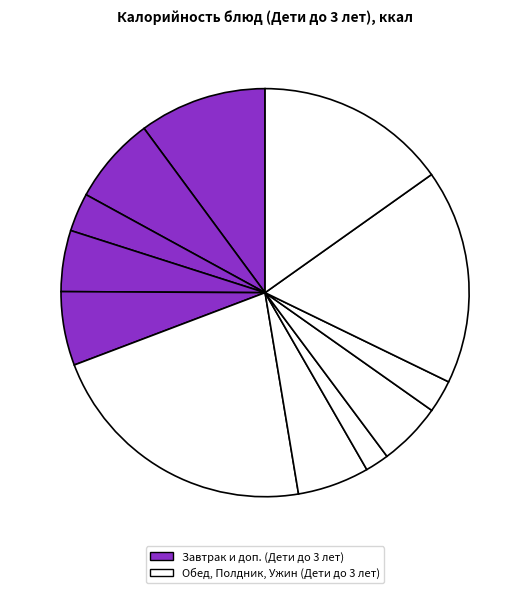

How many segments does this pie chart have?

12